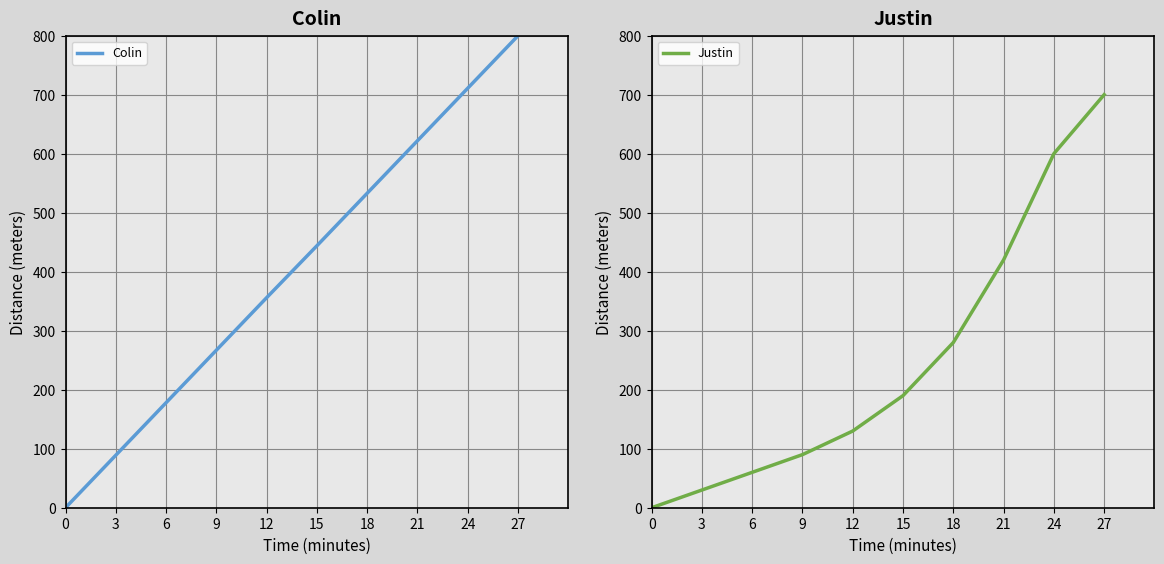

Which series changed the most between 6 and 12?

Colin